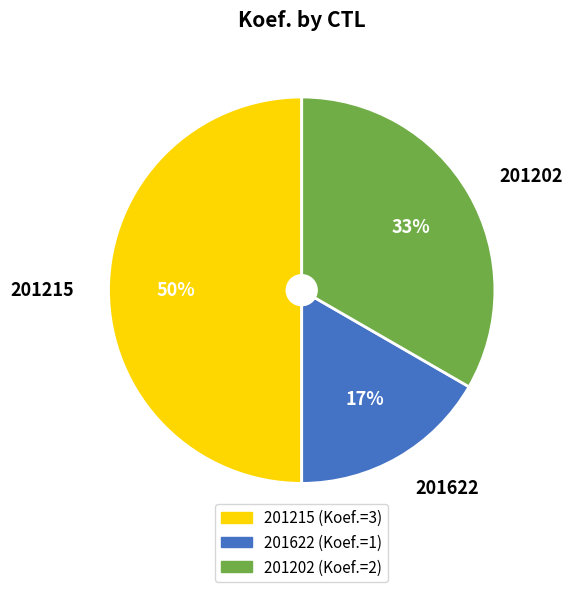

To the nearest percent, what is the average slice percentage?

33%